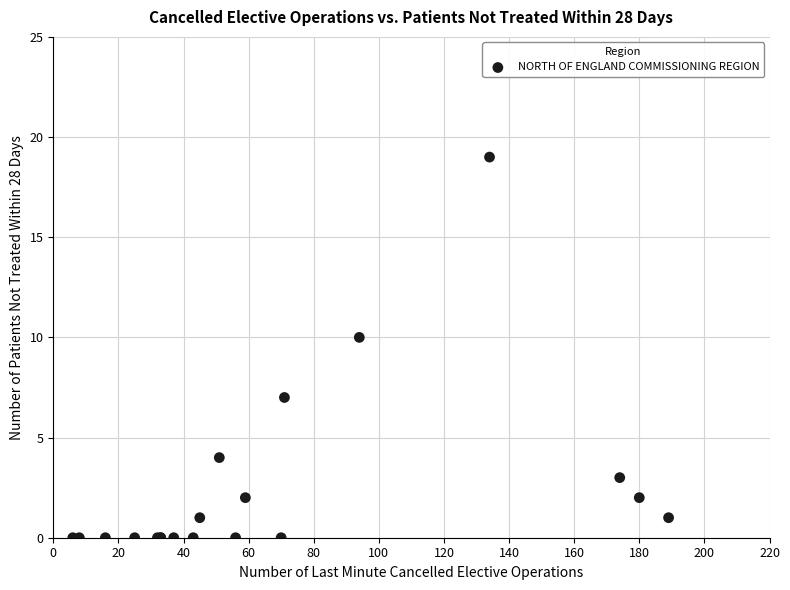

What Y value in the scatter plot is closest to 9?

10